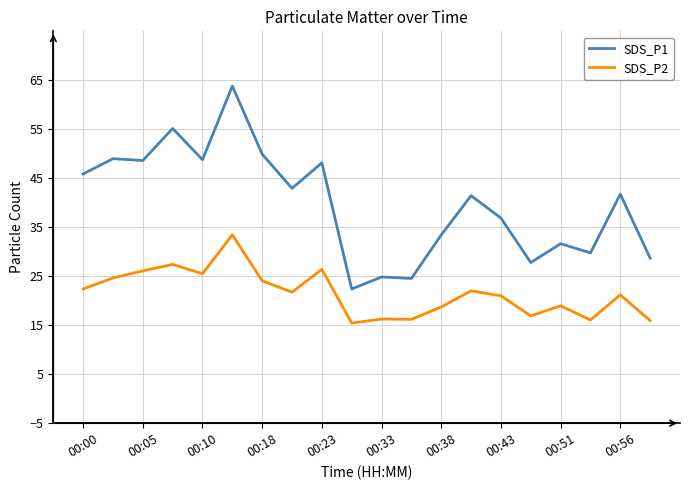

What is the greatest value displayed?

63.8